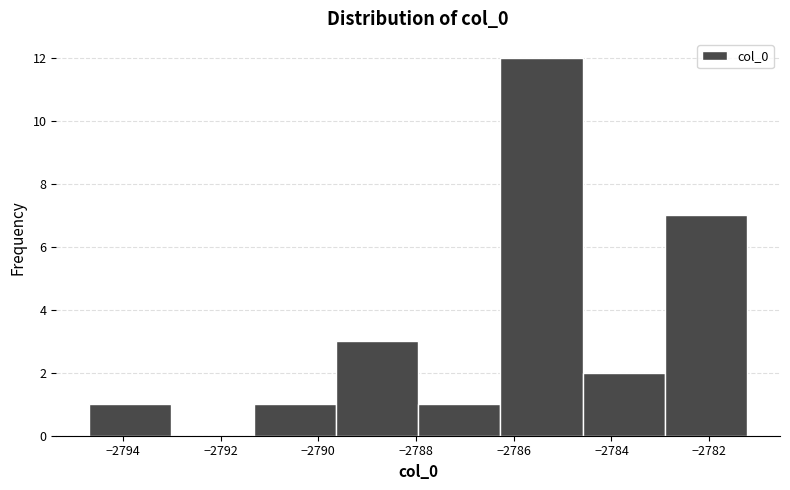

How tall is the bar that spans -2788.0 to -2786.2 on the x-axis? Neither the bar edges nor the heights are printed on the chart, so give them approximately, as read against the axes.

1